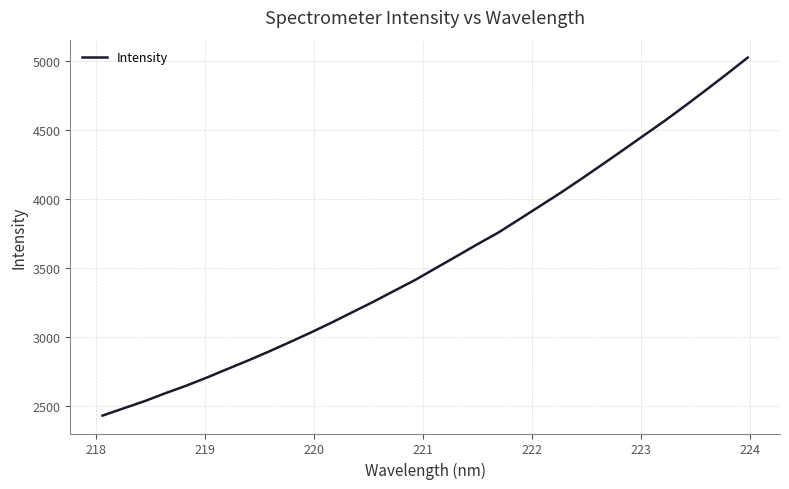

What is the difference between the maximum and minimum values?

2595.4